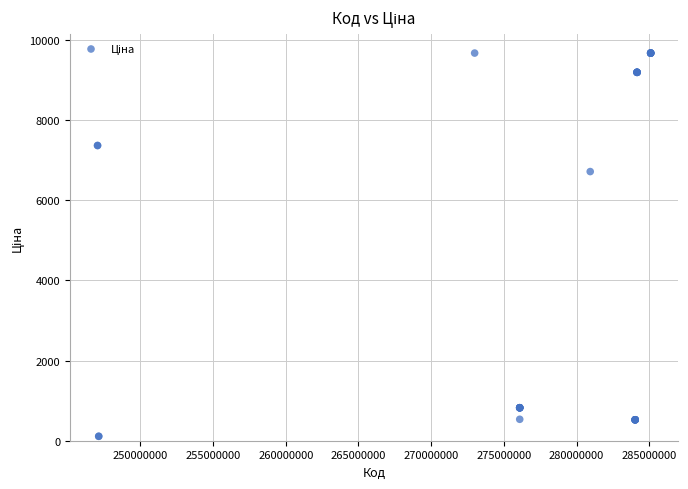

What Y value in the scatter plot is closest to 4887?

6710.2